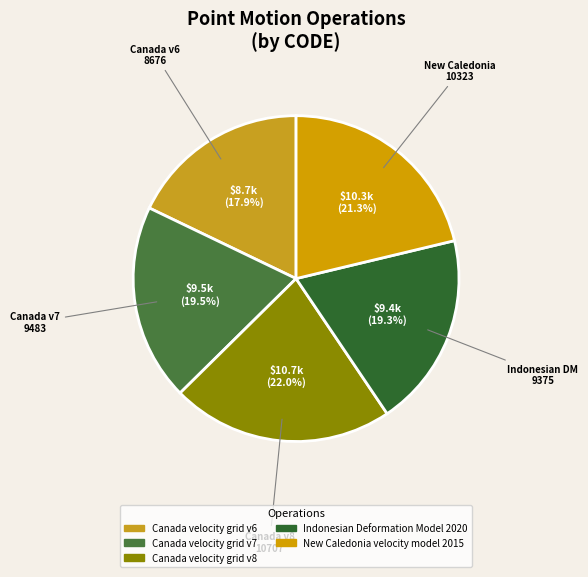

To the nearest percent, what percentage of the pie is Canada velocity grid v7?

20%